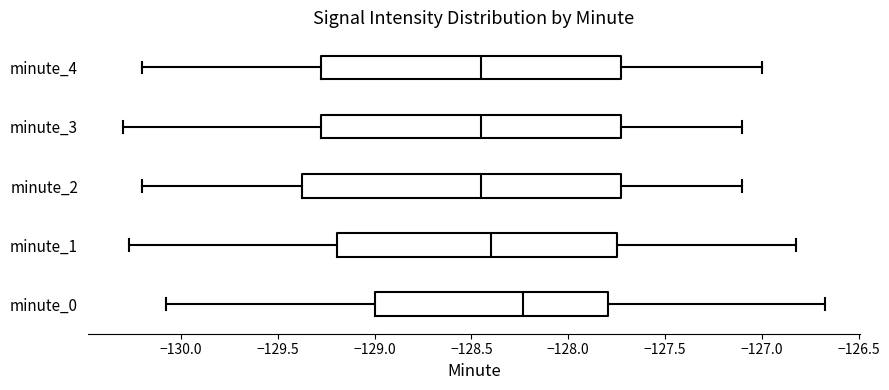

Reading bottom to top, transcribe this box plot: for each box, give where its median line is, the range the box spans, and where its two whiskers end, as read against the x-axis. The values are not printed on the chart, so give them approximately, as read against the axis.

minute_0: median -128.25, box -129.00 to -127.80, whiskers -130.10 to -126.65
minute_1: median -128.40, box -129.20 to -127.75, whiskers -130.25 to -126.80
minute_2: median -128.45, box -129.35 to -127.70, whiskers -130.20 to -127.10
minute_3: median -128.45, box -129.25 to -127.70, whiskers -130.30 to -127.10
minute_4: median -128.45, box -129.25 to -127.70, whiskers -130.20 to -127.00